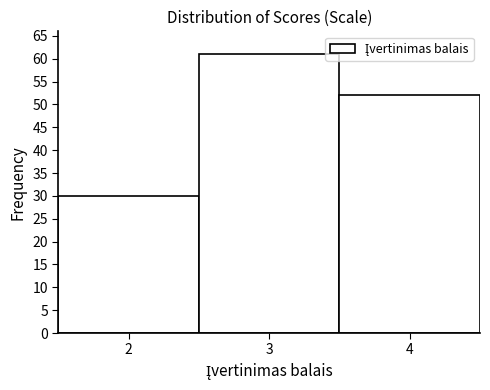

Over which range of the x-axis is the bar tallest?

2.5 to 3.5